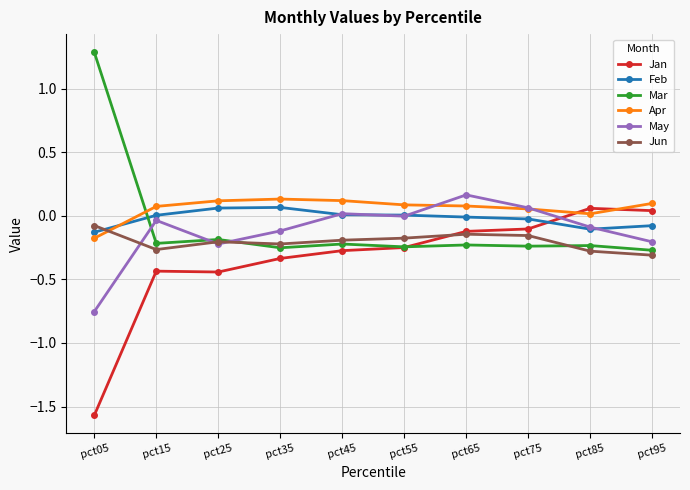

What is the sum of all May values?

-1.2